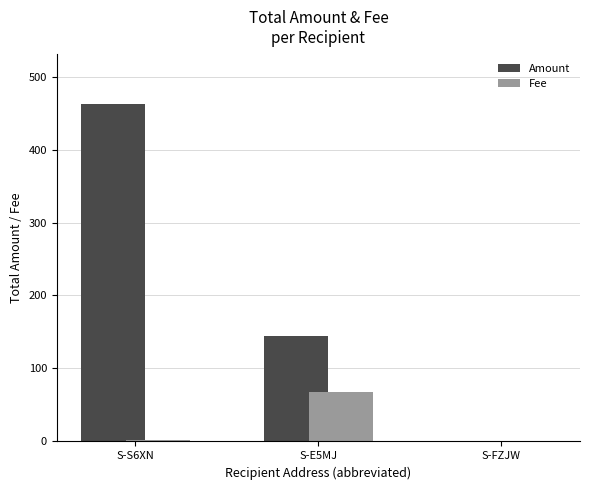

How many groups of bars are there?

3